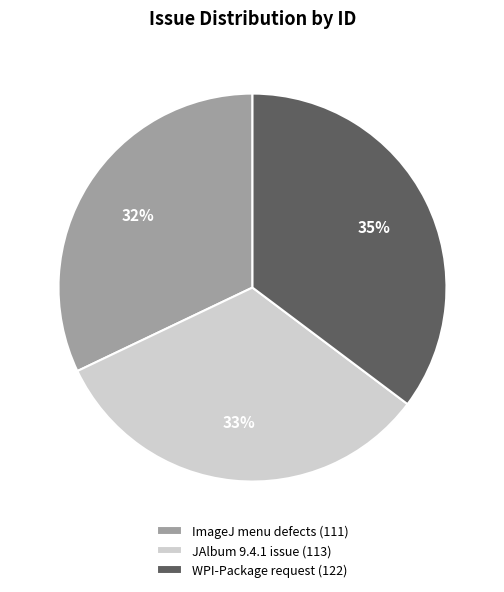

Rank the categories by value from highest to lowest.

WPI-Package request (122), JAlbum 9.4.1 issue (113), ImageJ menu defects (111)